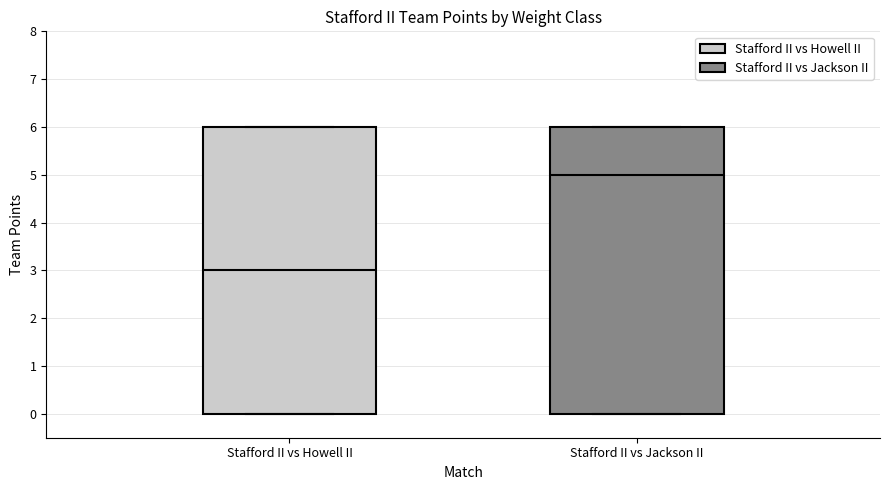

Reading left to right, read every box against the y-axis: the position of its median line, the range the box covers, and the ends of its whiskers. The values are not printed on the chart, so give them approximately, as read against the axis.

Stafford II vs Howell II: median 3, box 0 to 6, whiskers 0 to 6
Stafford II vs Jackson II: median 5, box 0 to 6, whiskers 0 to 6